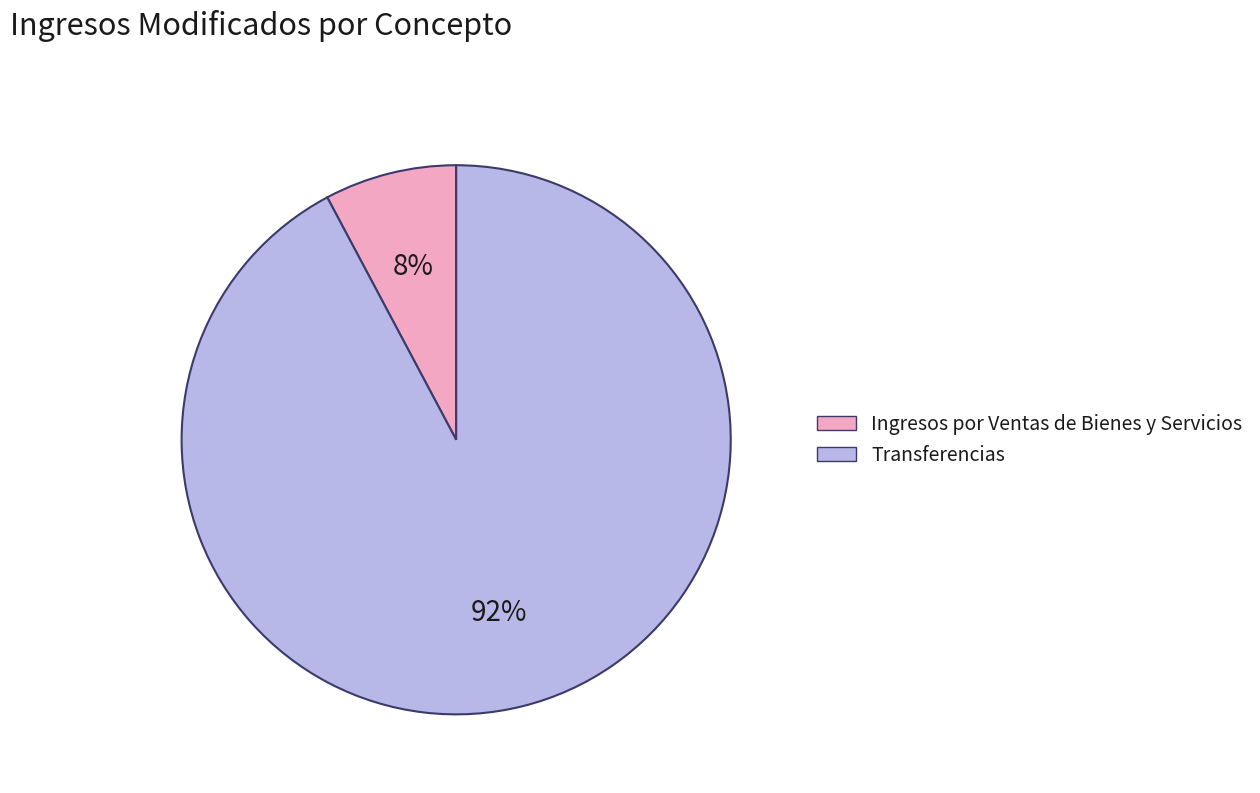

Which category has the biggest portion of the pie?

Transferencias